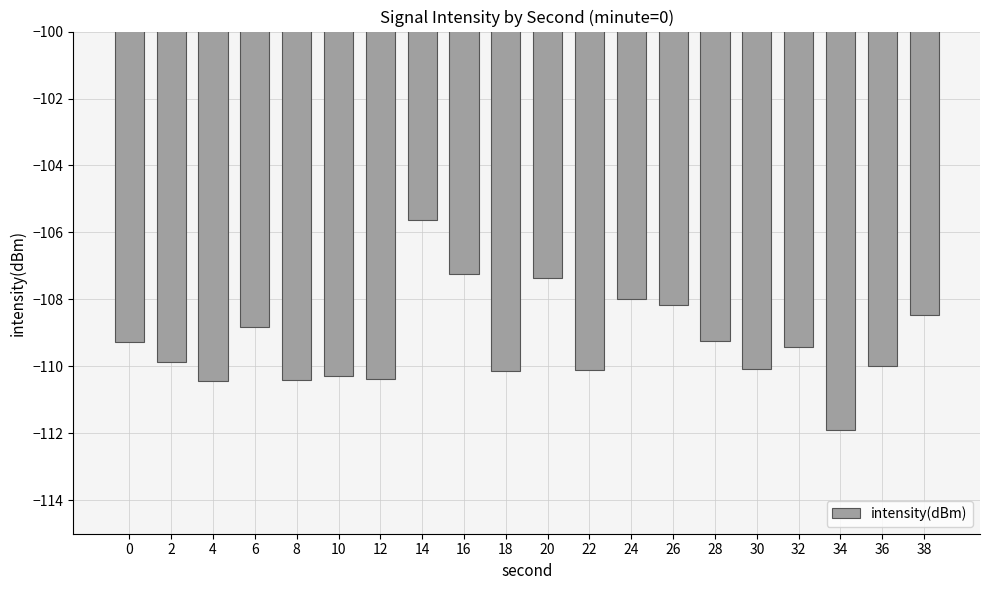

At which label does the data first exceed -109?

6